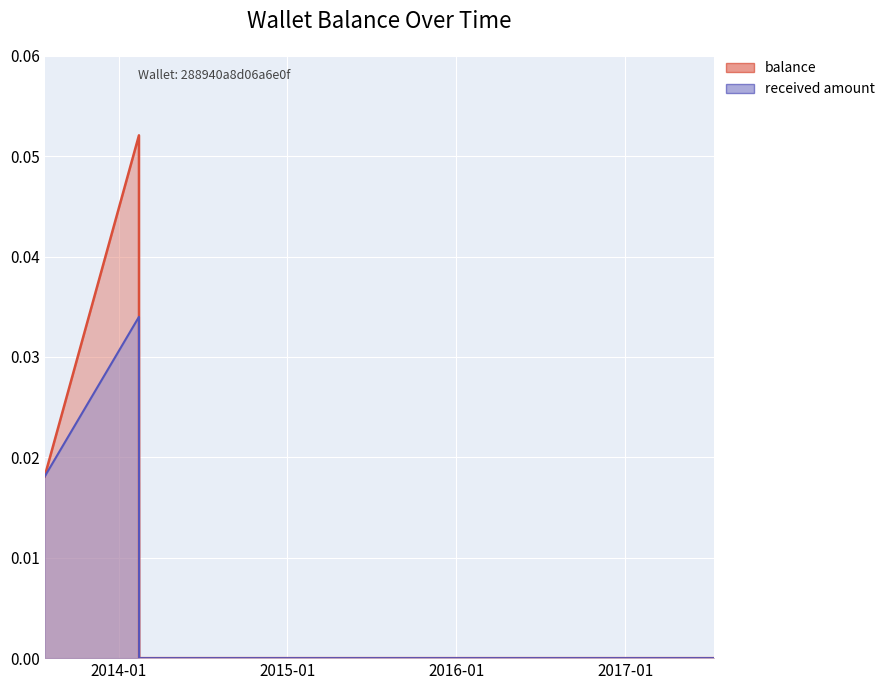

What are all the series names shown in the legend?

balance, received amount